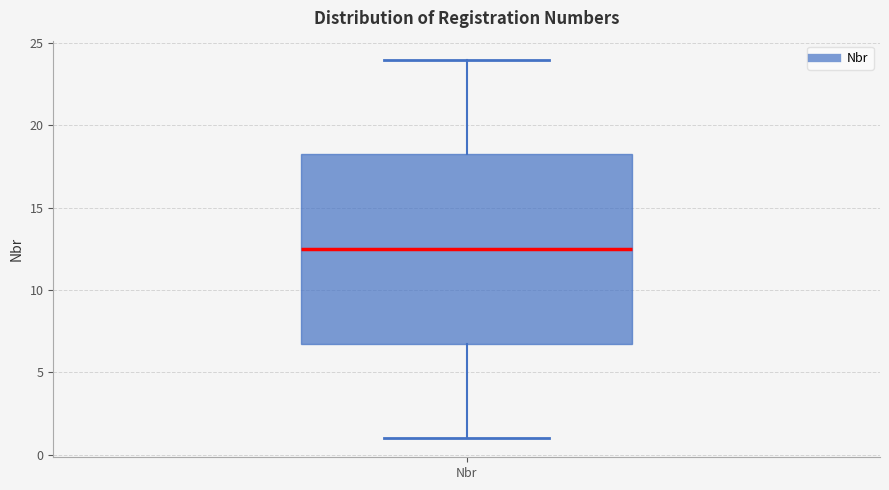

Where is the upper edge of the box for Nbr on the y-axis? The values are not printed on the chart, so give them approximately, as read against the axis.

18.5